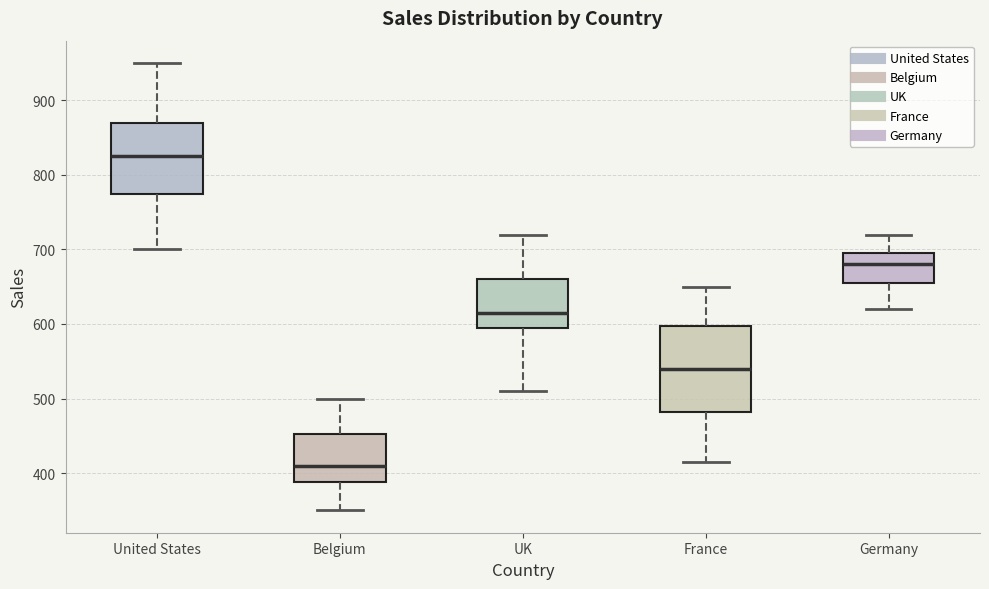

Which box has the lowest median line?

Belgium